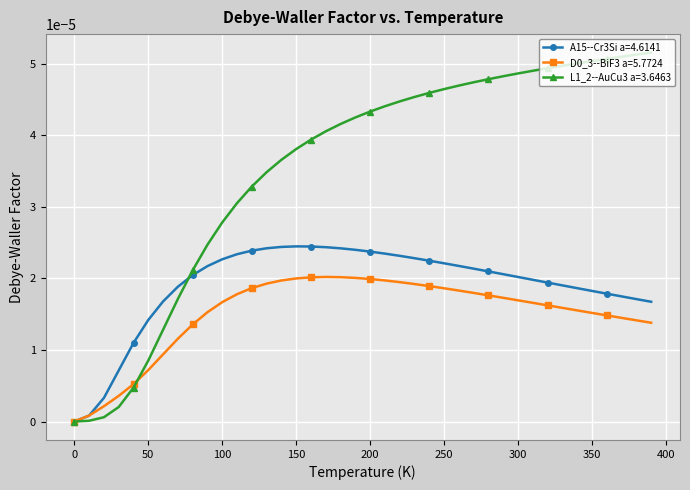

How many data points does each series have?

40